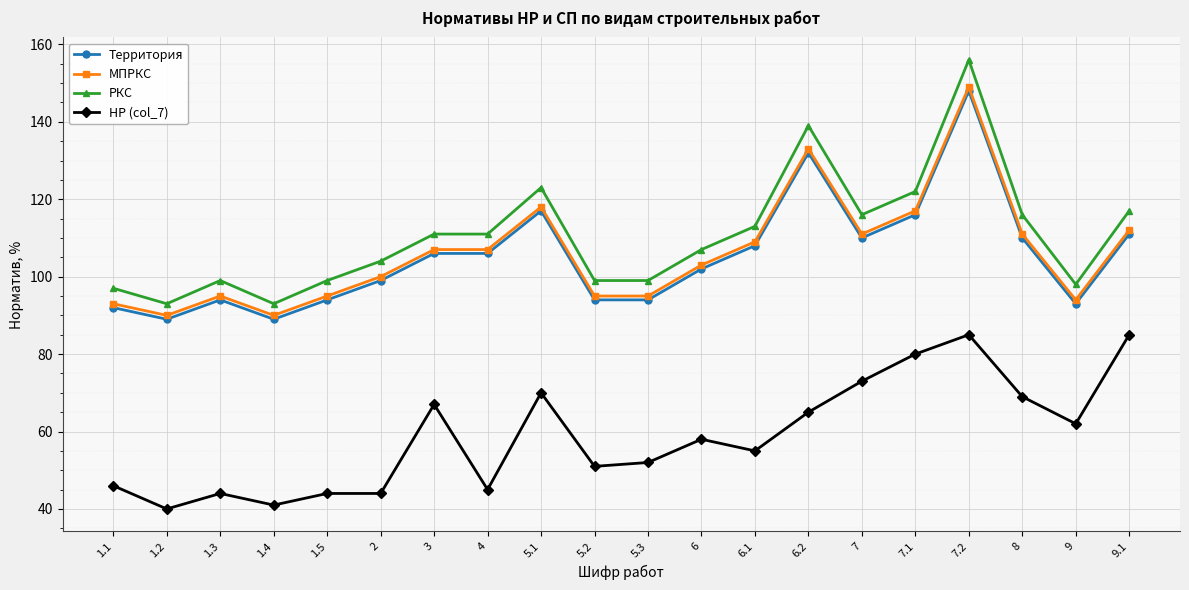

Is the value of РКС at 1.3 greater than the value of НР (col_7) at 6.2?

Yes